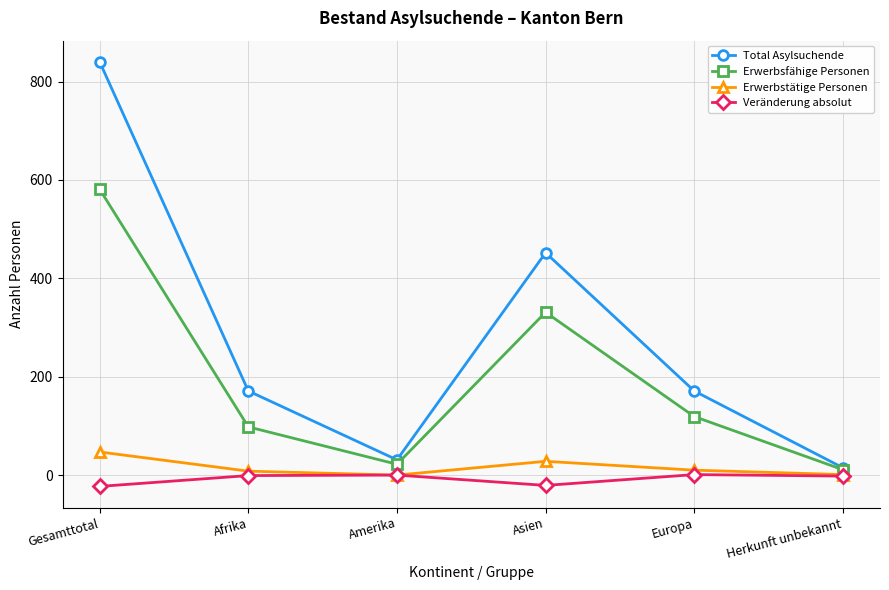

At which category does the chart reach its peak across all series?

Gesamttotal